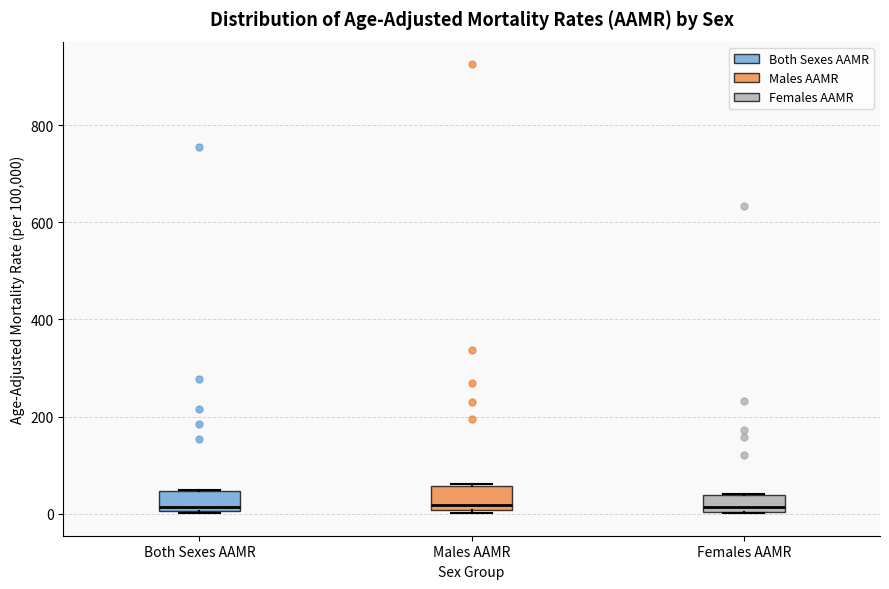

Where is the upper edge of the box for Males AAMR on the y-axis? The values are not printed on the chart, so give them approximately, as read against the axis.

60